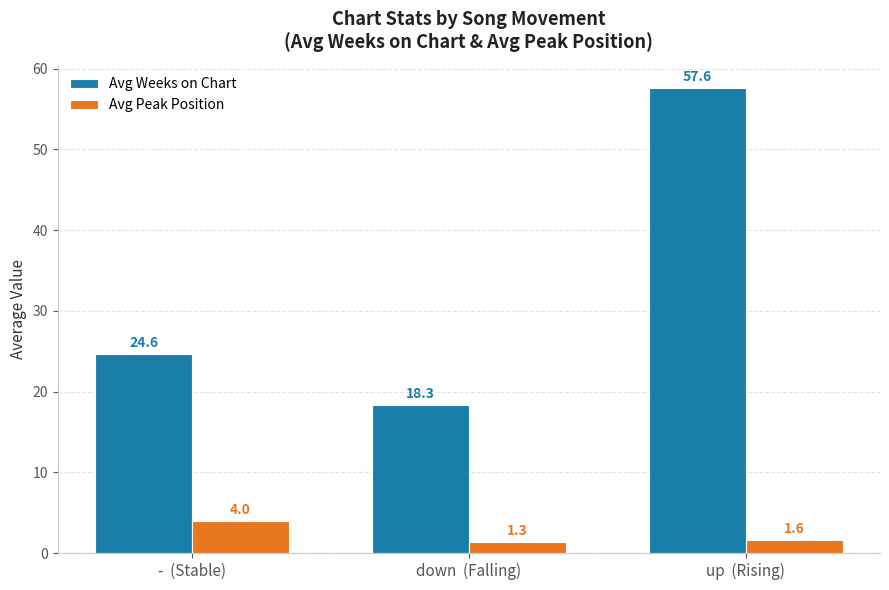

At which category is the sum across all series the highest?

up  (Rising)